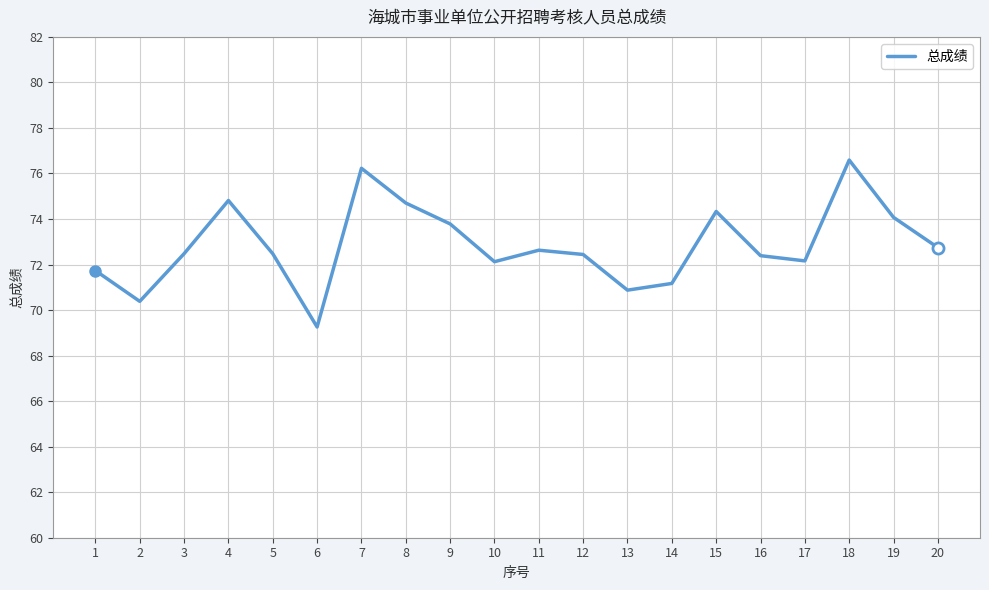

Is it true that the value at 5 is 72.5?

True